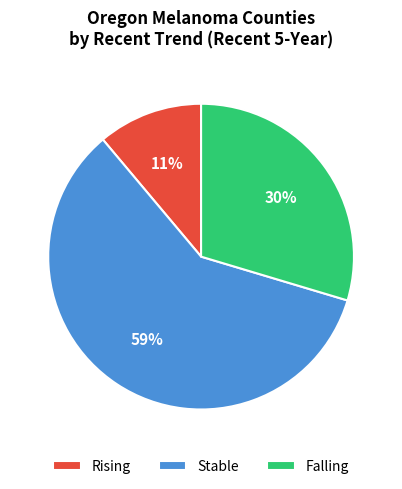

To the nearest percent, what is the difference between the largest and smallest slice percentages?

48%